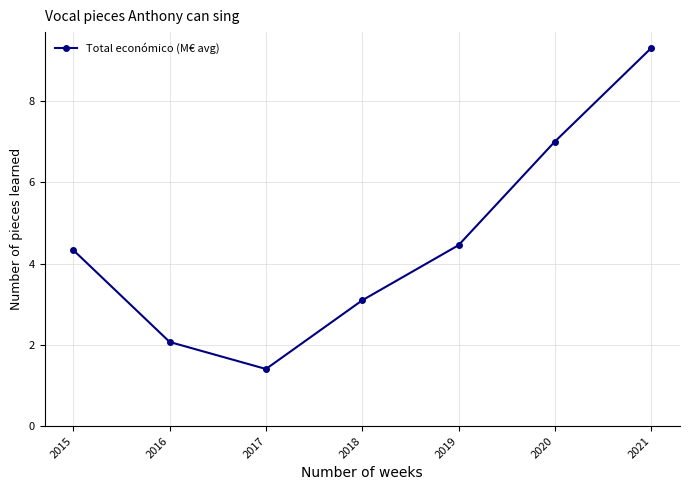

Rank the categories by value from lowest to highest.

2017, 2016, 2018, 2015, 2019, 2020, 2021